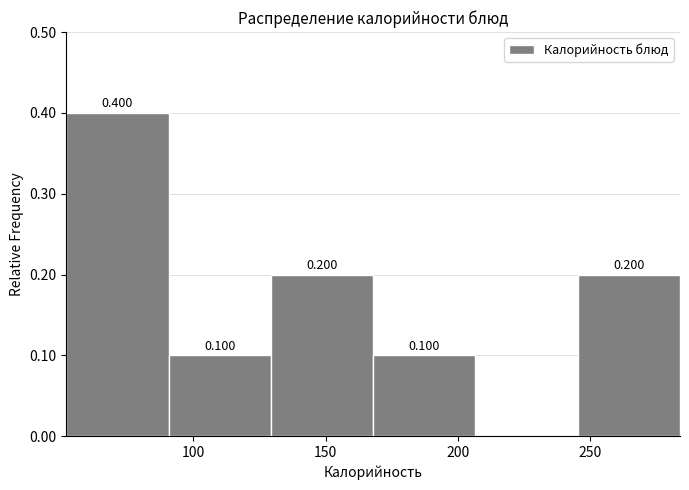

Which range on the x-axis has the tallest bar?

50 to 90